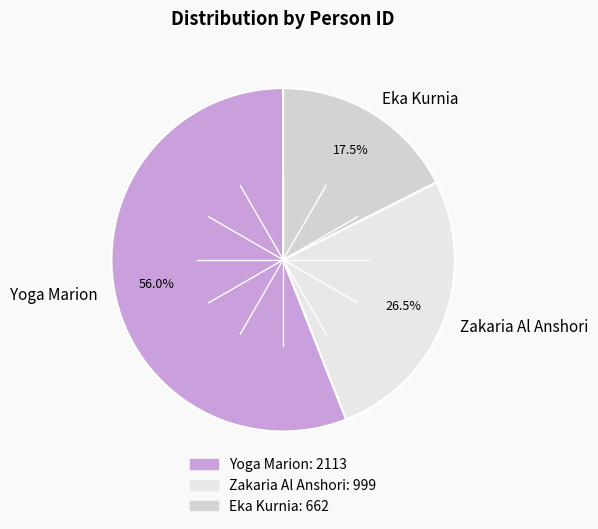

To the nearest percent, what is the combined percentage of Zakaria Al Anshori and Yoga Marion?

82%